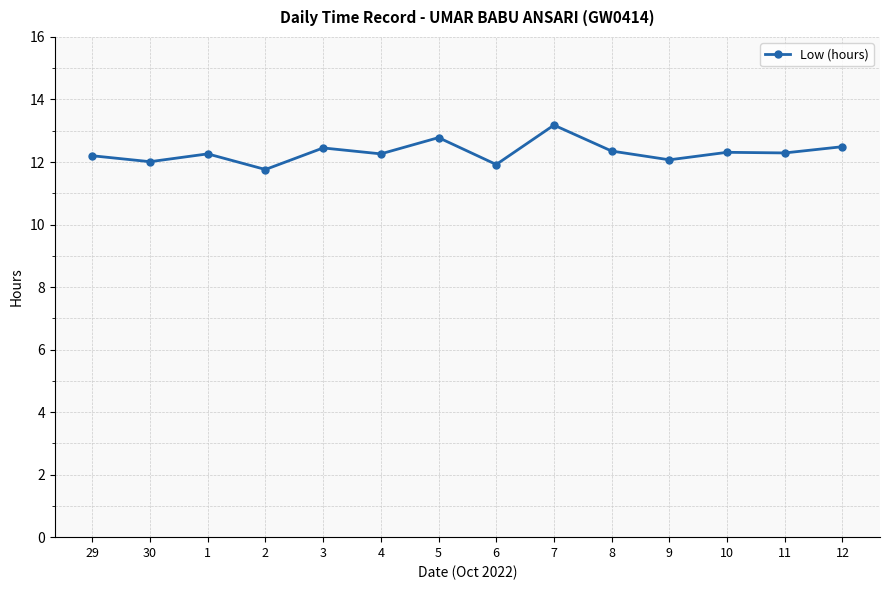

What is the average value?

12.3